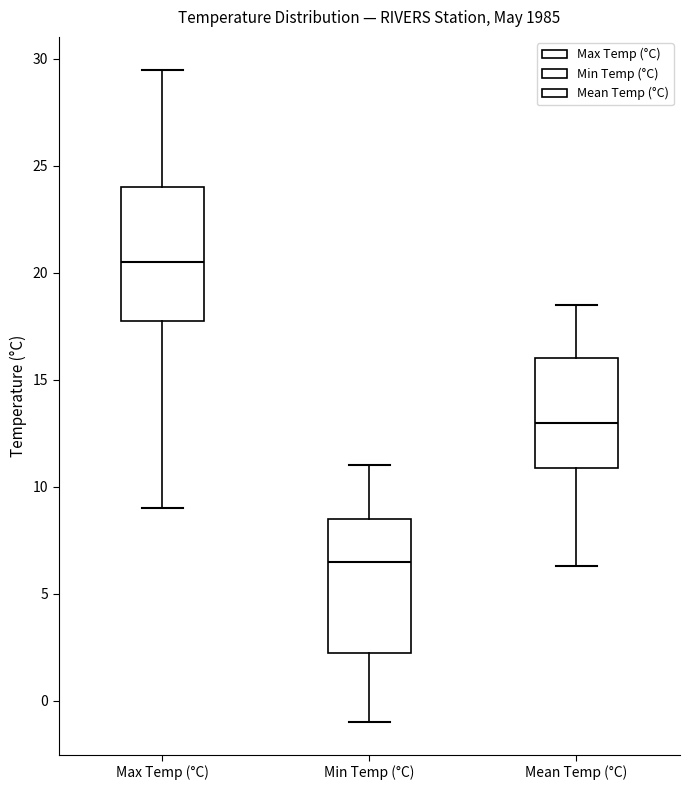

Reading left to right, transcribe this box plot: for each box, give where its median line is, the range the box spans, and where its two whiskers end, as read against the y-axis. The values are not printed on the chart, so give them approximately, as read against the axis.

Max Temp (°C): median 20.5, box 18.0 to 24.0, whiskers 9.0 to 29.5
Min Temp (°C): median 6.5, box 2.5 to 8.5, whiskers -1.0 to 11.0
Mean Temp (°C): median 13.0, box 11.0 to 16.0, whiskers 6.5 to 18.5